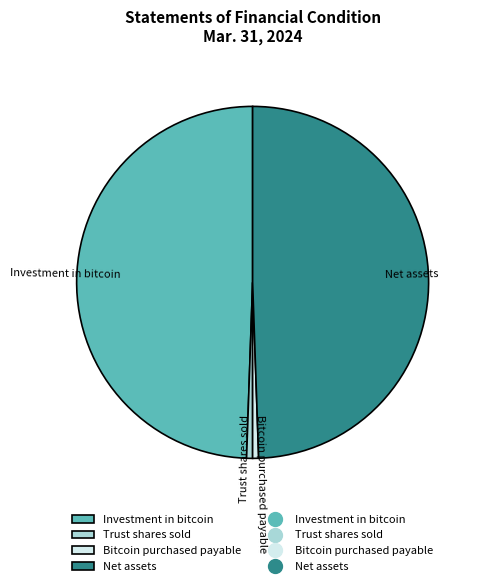

Does Trust shares sold account for over 50% of the chart?

No